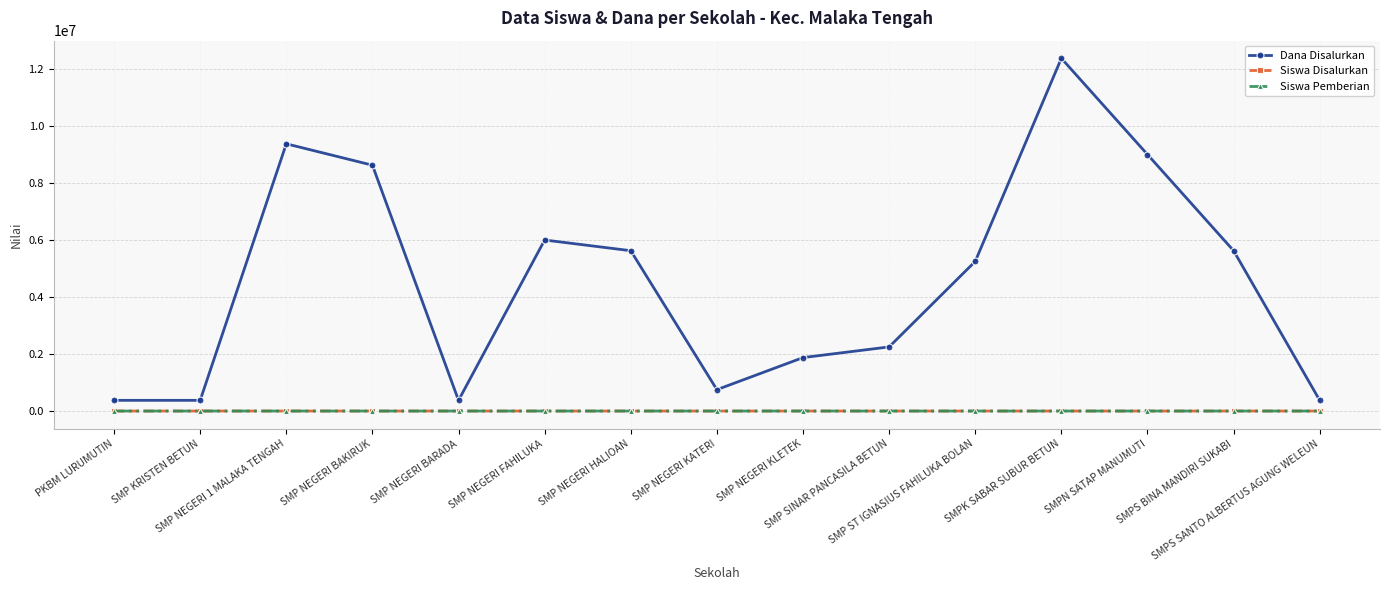

Does the chart have visible grid lines?

Yes